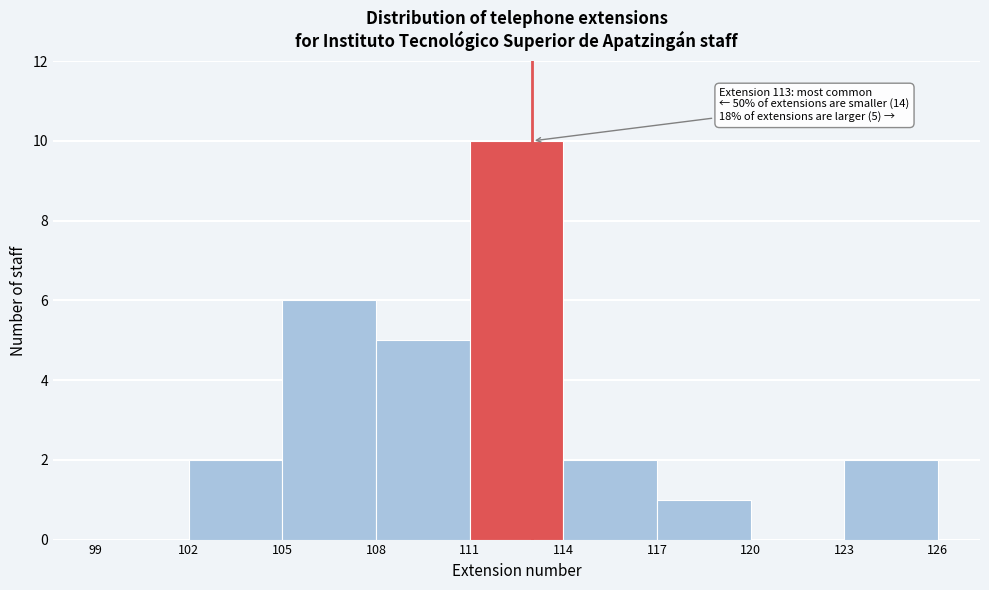

Which range on the x-axis has the tallest bar?

111 to 114